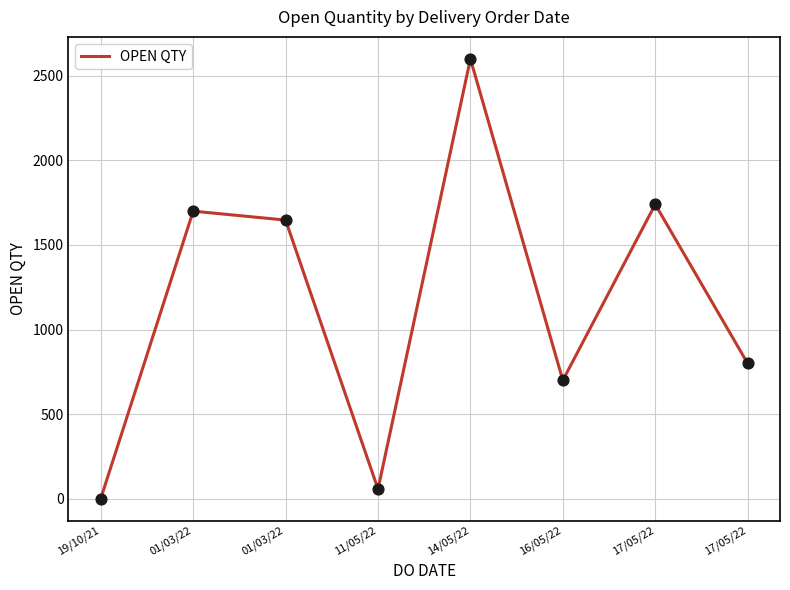

Which has a higher value, 19/10/21 or 14/05/22?

14/05/22